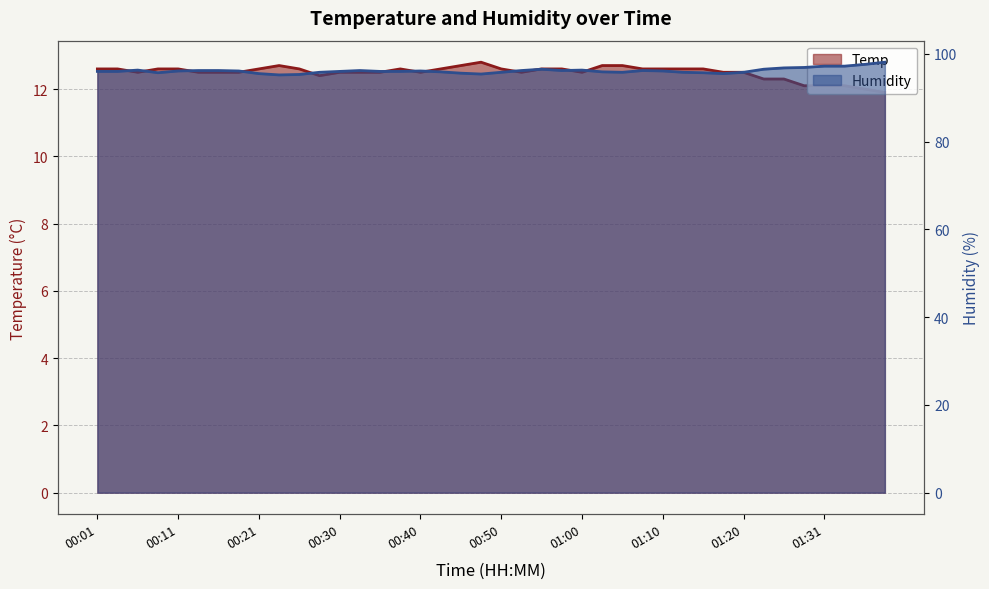

What are all the series names shown in the legend?

Temp, Humidity